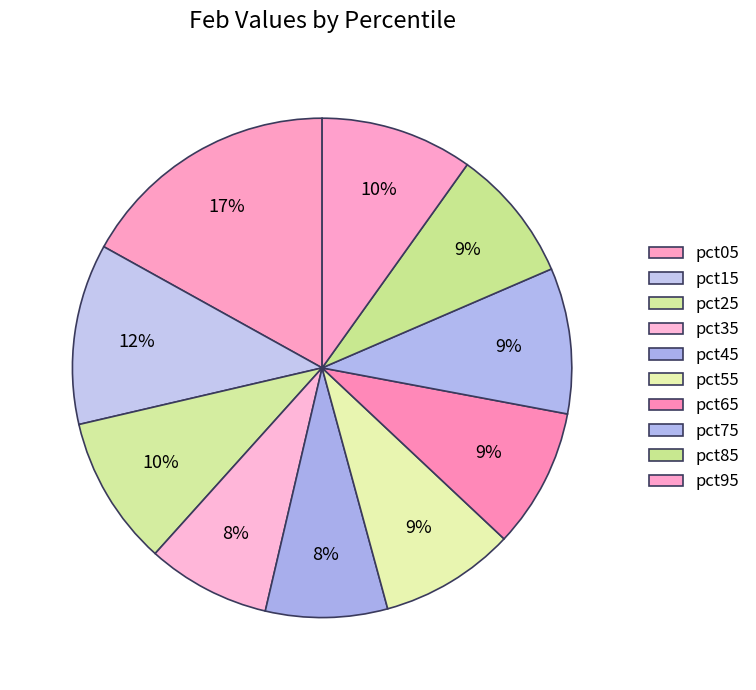

To the nearest percent, what is the difference between the largest and smallest slice percentages?

9%